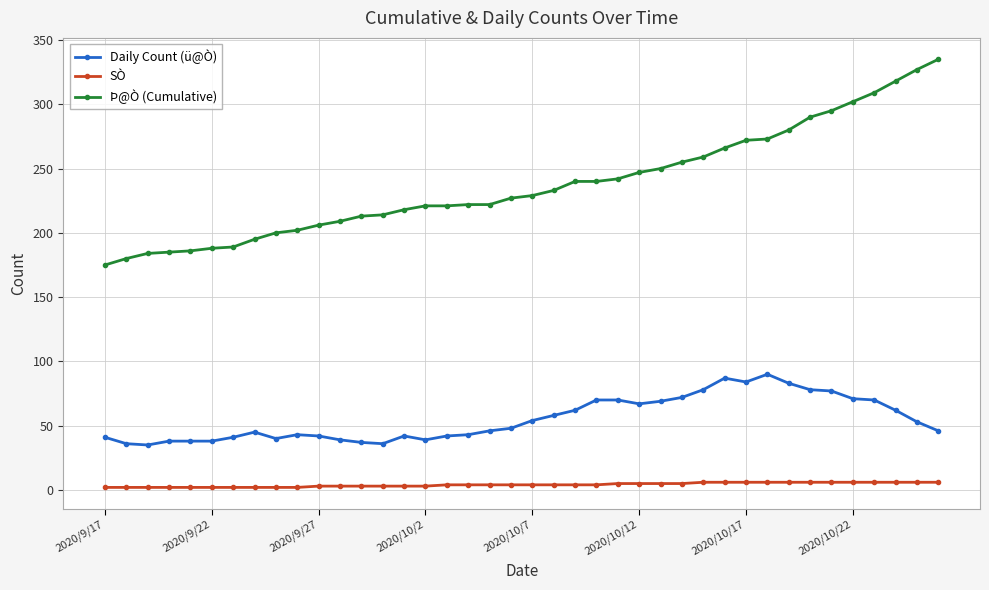

What is the greatest value displayed?

335